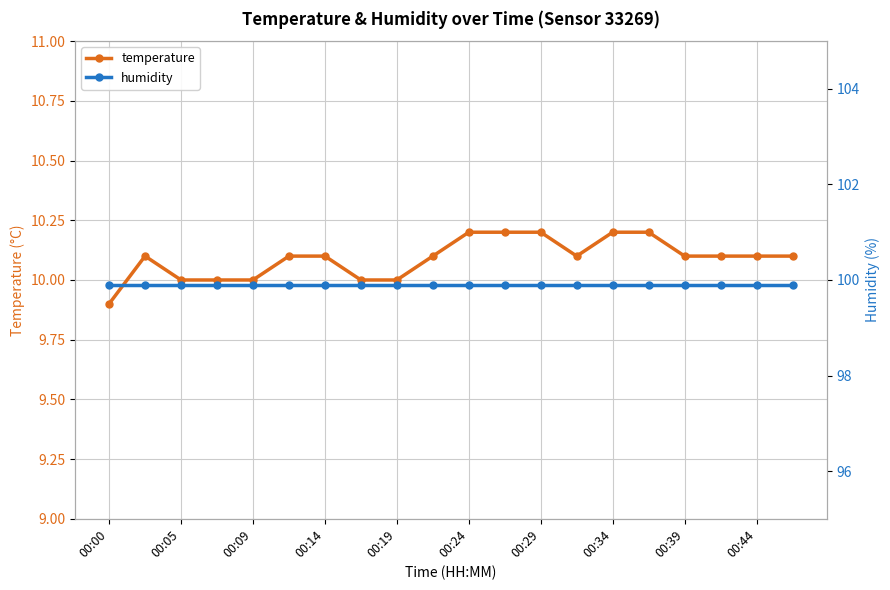

How many lines are shown in the chart?

2